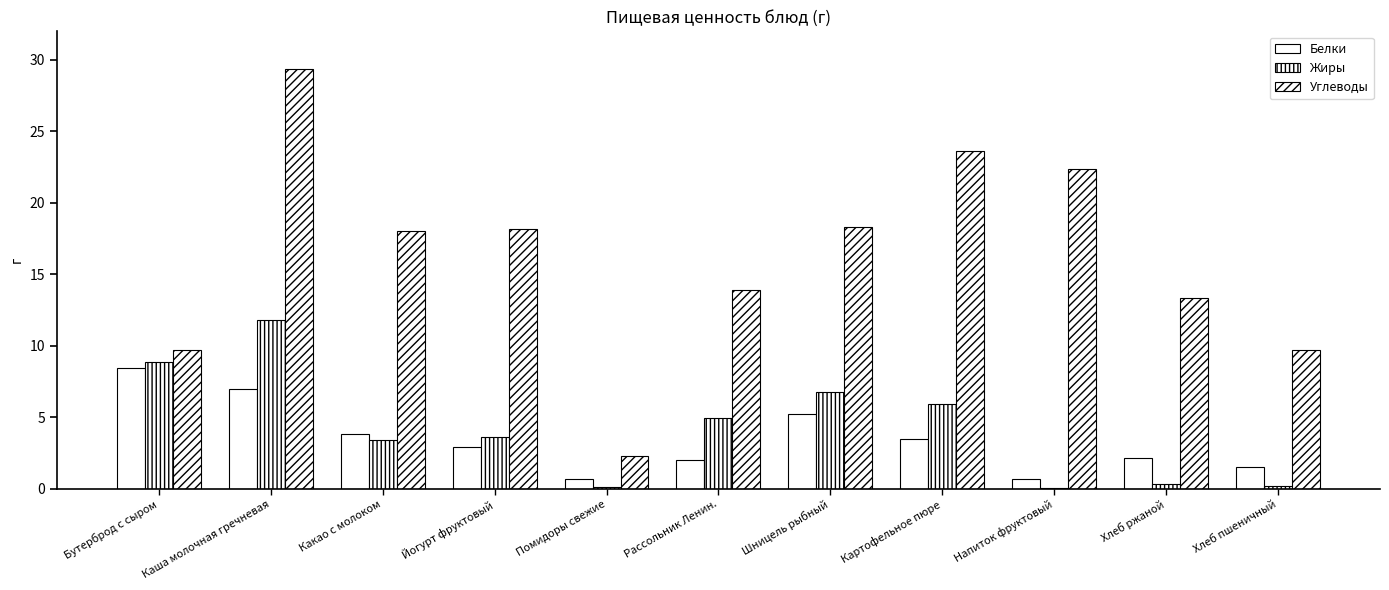

Reading left to right, list all the values displayed in this chart.

Белки: 8.4	7.0	3.9	2.9	0.7	2.0	5.2	3.5	0.7	2.1	1.5
Жиры: 8.9	11.8	3.4	3.6	0.1	4.9	6.8	5.9	0.0	0.4	0.2
Углеводы: 9.7	29.4	18.1	18.2	2.3	13.9	18.3	23.6	22.4	13.3	9.7